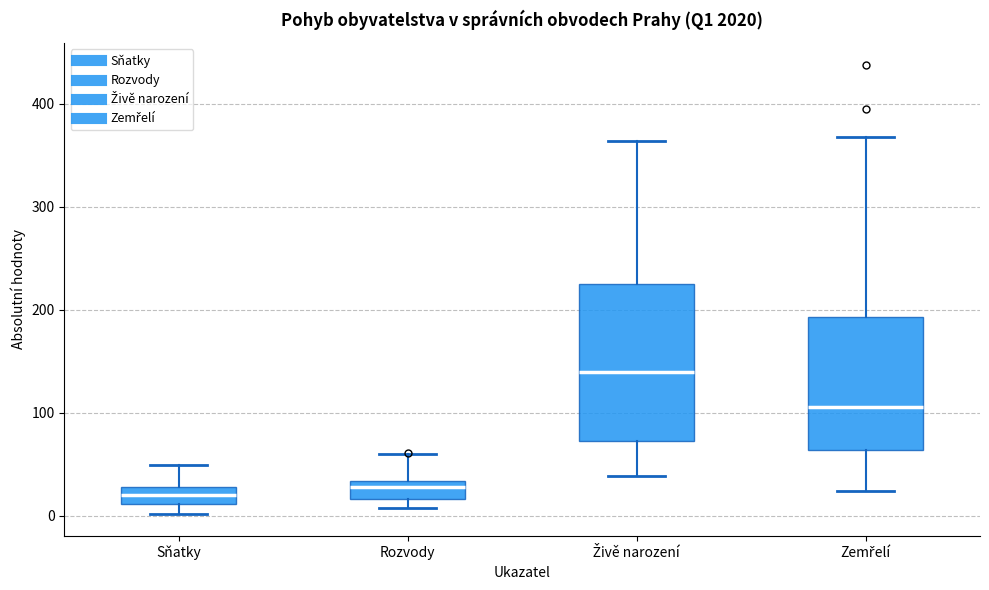

Reading left to right, transcribe this box plot: for each box, give where its median line is, the range the box spans, and where its two whiskers end, as read against the y-axis. The values are not printed on the chart, so give them approximately, as read against the axis.

Sňatky: median 20, box 10 to 30, whiskers 0 to 50
Rozvody: median 30 (just below the box's upper edge), box 20 to 30, whiskers 10 to 60
Živě narození: median 140, box 70 to 230, whiskers 40 to 360
Zemřelí: median 110, box 60 to 190, whiskers 20 to 370